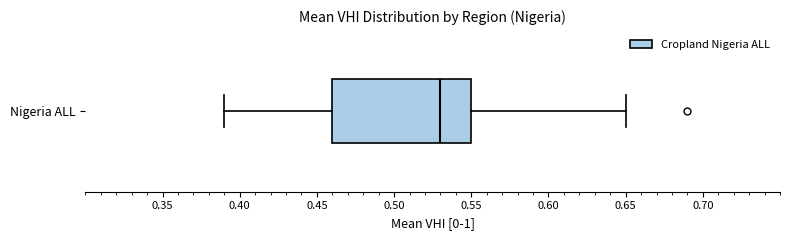

Transcribe this box plot: give where the median line is, the range the box spans, and where the two whiskers end, as read against the x-axis. The values are not printed on the chart, so give them approximately, as read against the axis.

median 0.53, box 0.46 to 0.55, whiskers 0.39 to 0.65